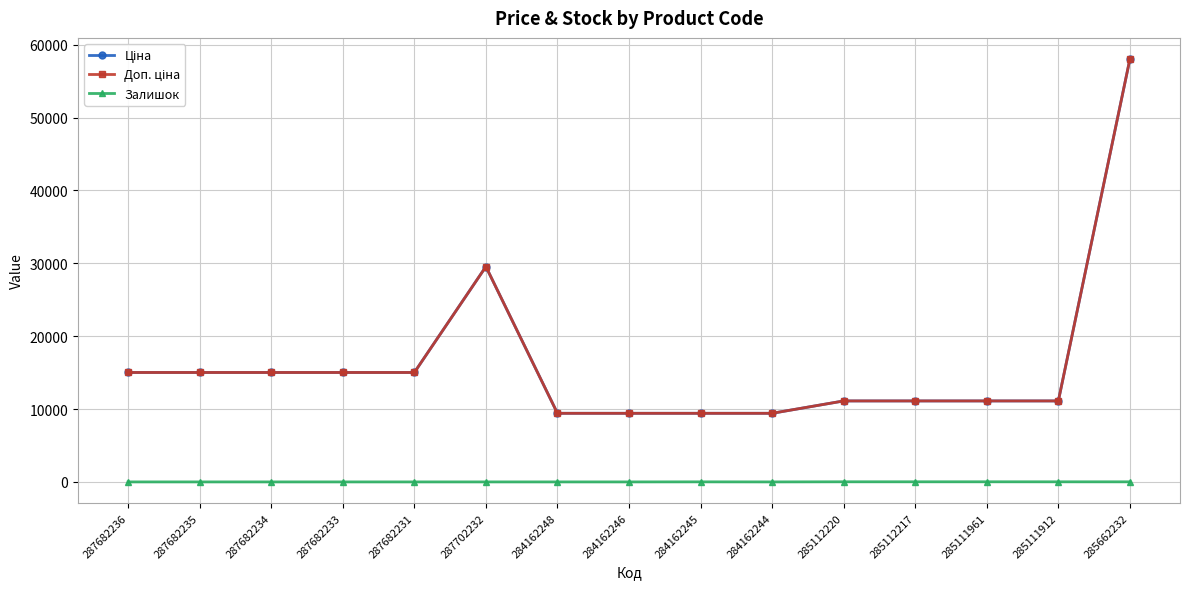

True or false: Доп. ціна and Залишок intersect in this chart.

False